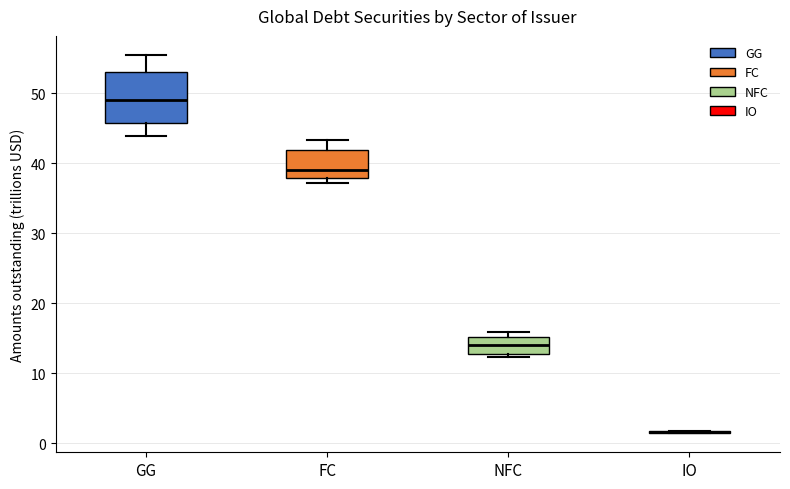

Reading left to right, transcribe this box plot: for each box, give where its median line is, the range the box spans, and where its two whiskers end, as read against the y-axis. The values are not printed on the chart, so give them approximately, as read against the axis.

GG: median 49, box 46 to 53, whiskers 44 to 56
FC: median 39, box 38 to 42, whiskers 37 to 43
NFC: median 14, box 13 to 15, whiskers 12 to 16
IO: box collapsed to a line at 2, whiskers 1 to 2